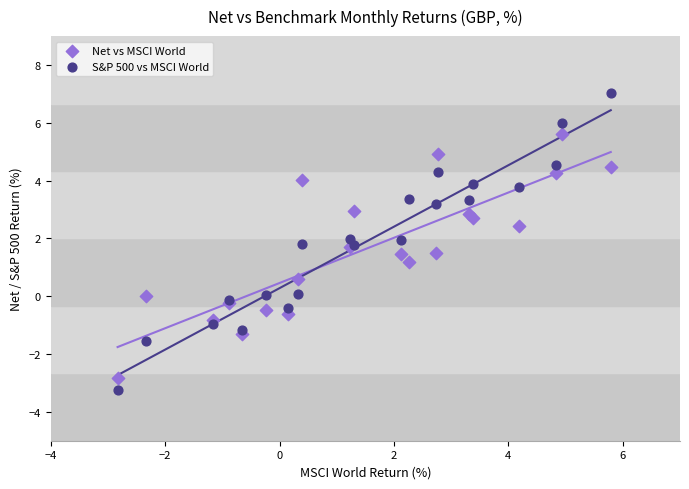

Which series has the largest Y range (max minus min)?

S&P 500 vs MSCI World